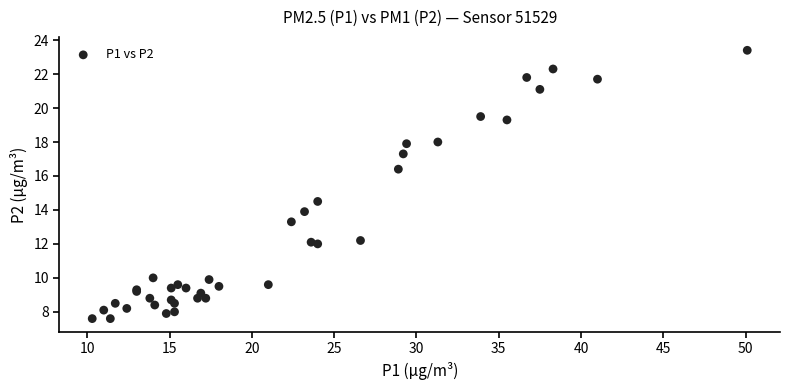

What Y value in the scatter plot is closest to 15?

14.5